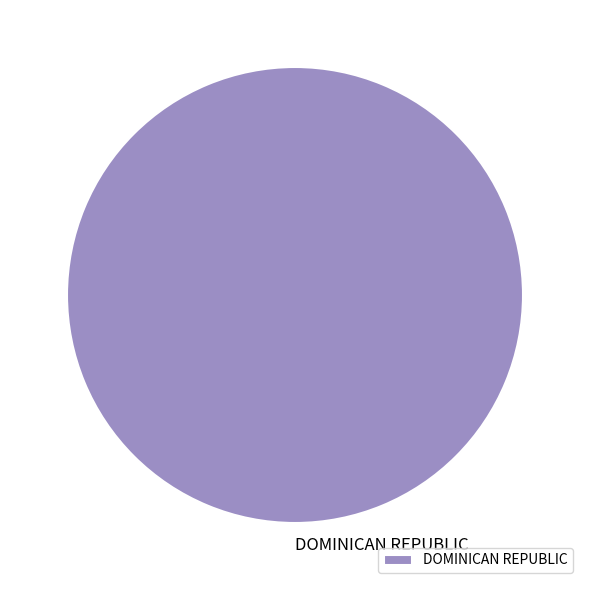

The DOMINICAN REPUBLIC slice represents 85% of the pie. True or false?

False